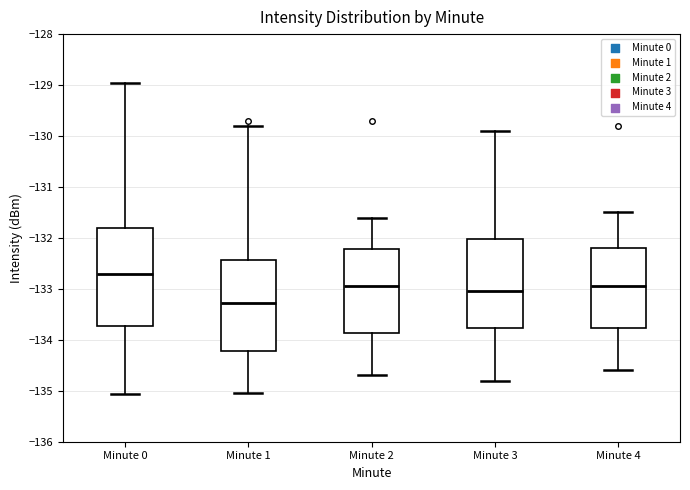

Where does the upper whisker of the box for Minute 4 end on the y-axis? The values are not printed on the chart, so give them approximately, as read against the axis.

-131.5